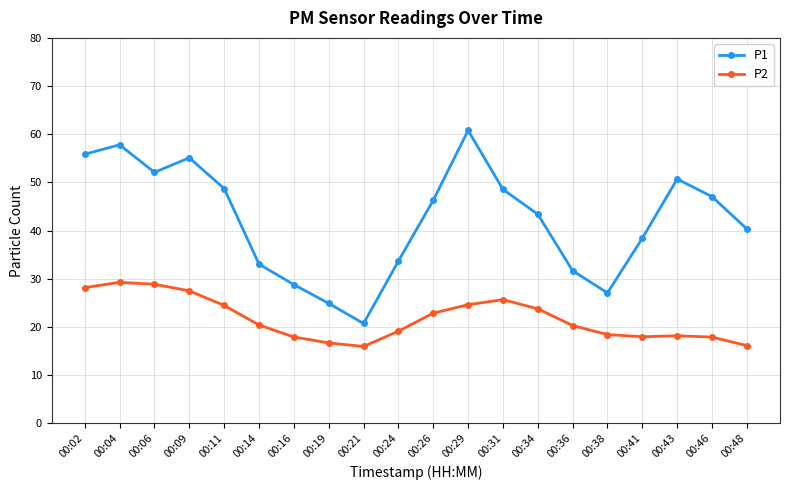

Which series has the largest total across all categories?

P1